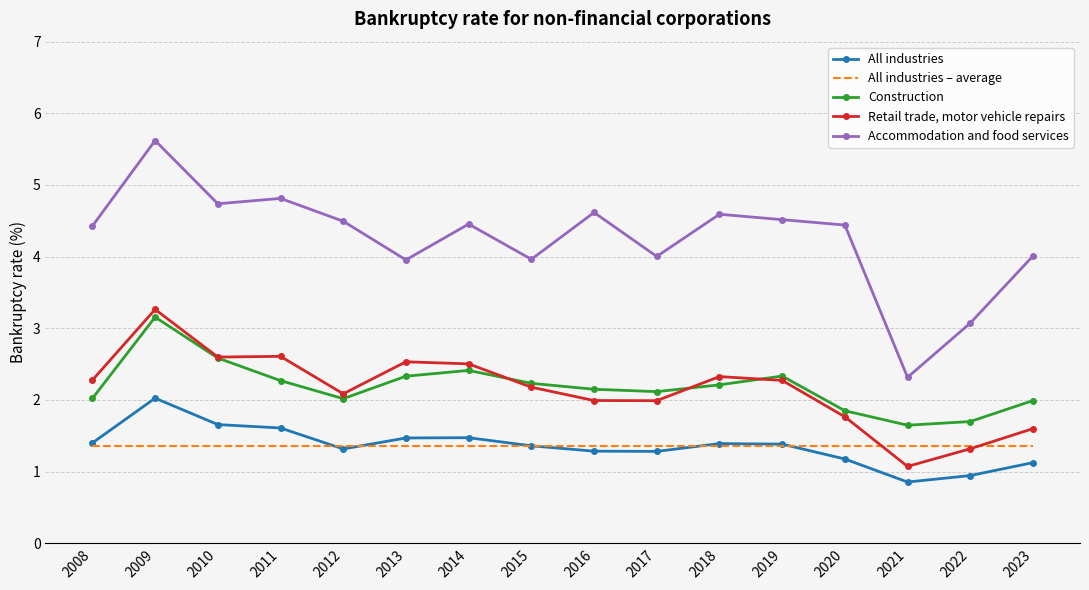

What is the sum of the Retail trade, motor vehicle repairs values at 2017 and 2019?

4.3